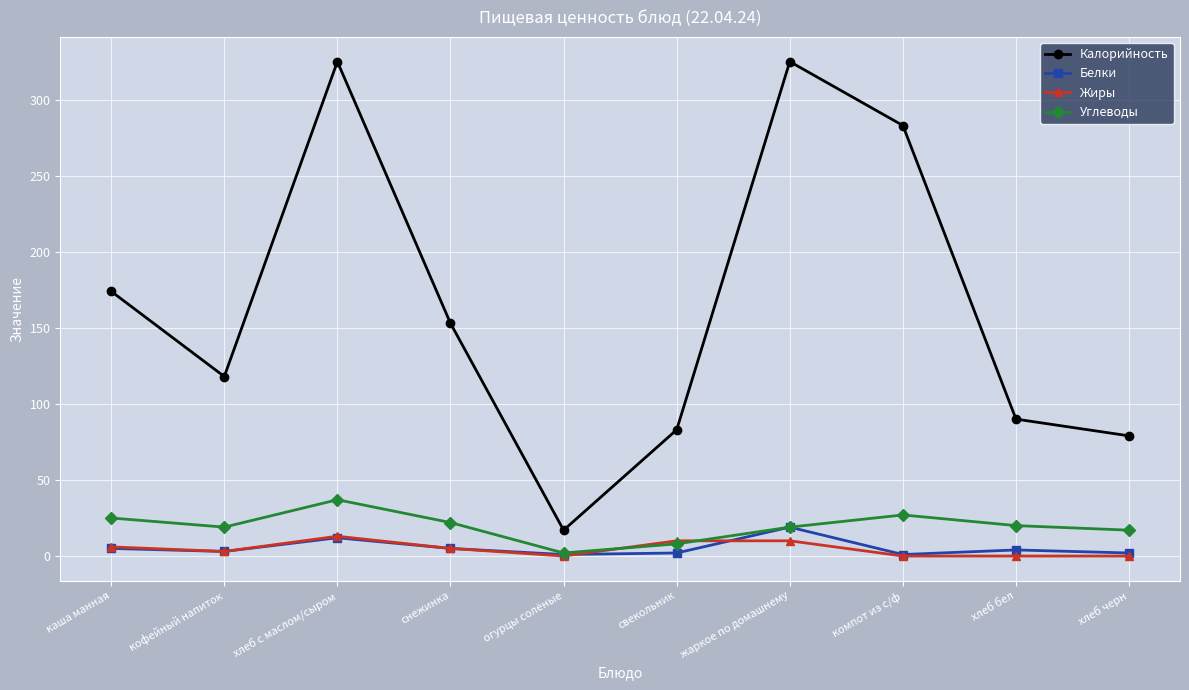

True or false: Калорийность and Жиры intersect in this chart.

False